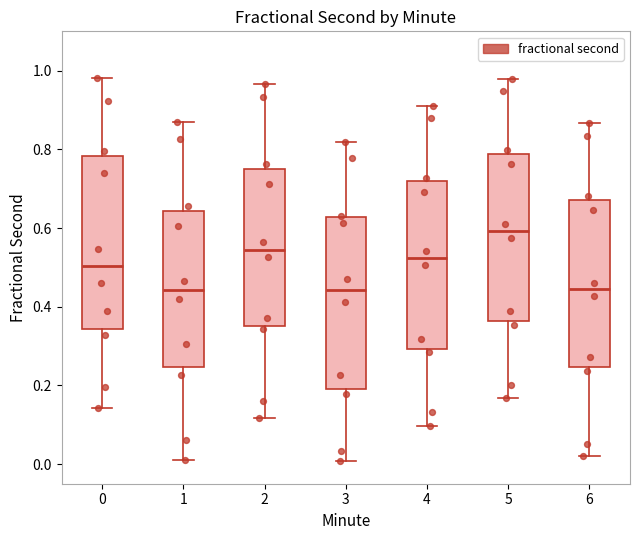

Where does the lower whisker of the box at x = 0 end on the y-axis? The values are not printed on the chart, so give them approximately, as read against the axis.

0.14